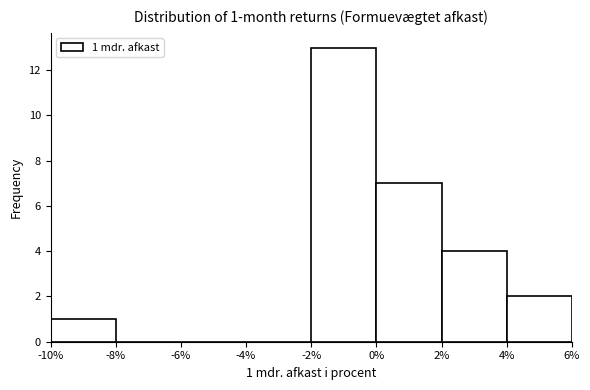

Over which range of the x-axis is the bar tallest?

-2% to 0%